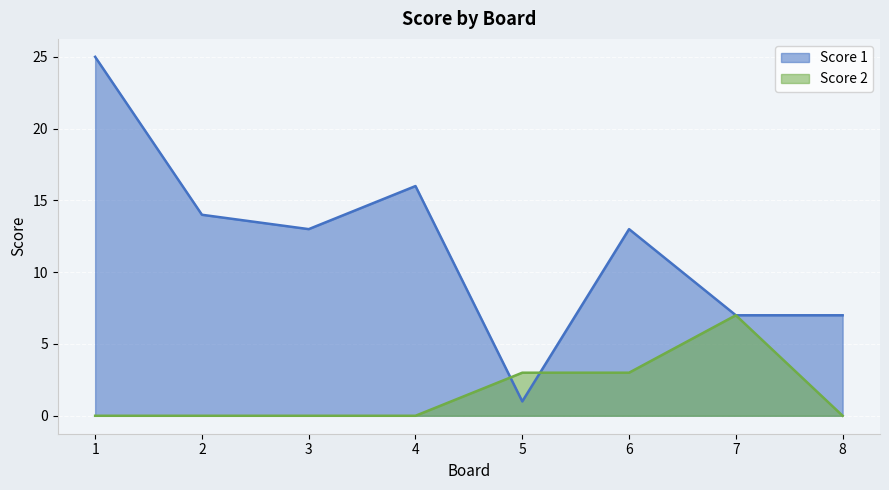

What are all the series names shown in the legend?

Score 1, Score 2